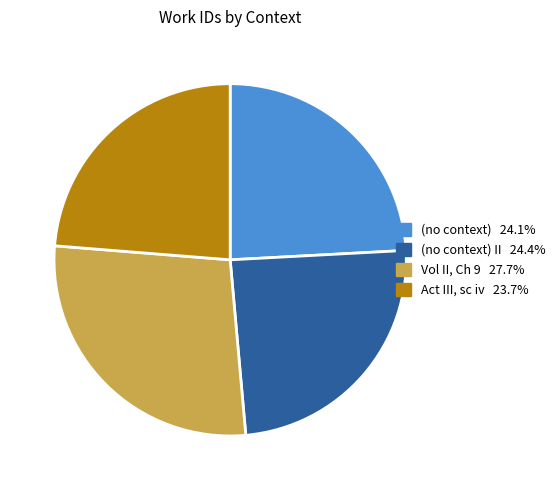

Is there a majority slice in this chart?

No